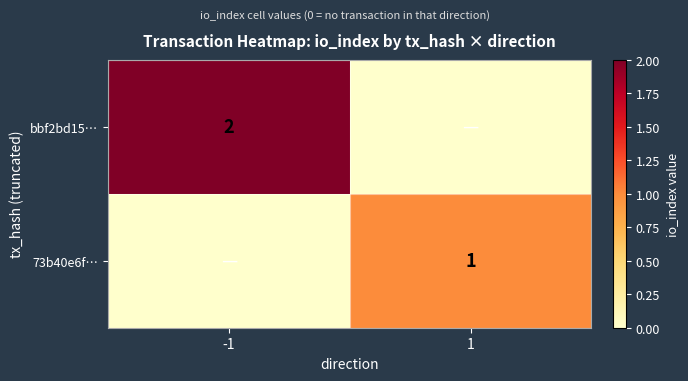

True or false: bbf2bd15… has a value of 2 at -1.

True